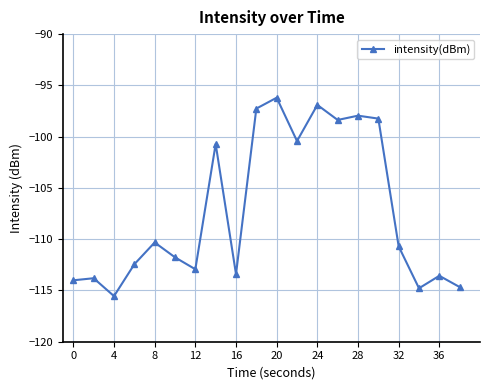

What is the smallest value displayed?

-115.6